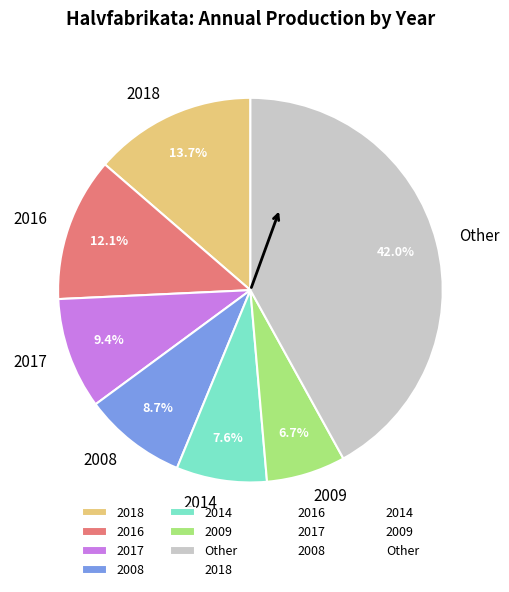

Which slice is the smallest?

2009